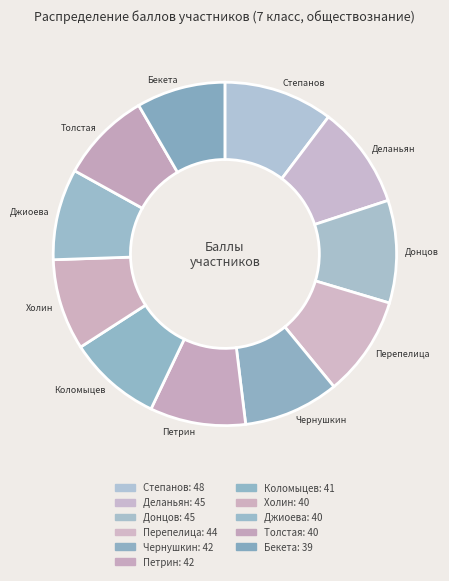

To the nearest percent, what percentage of the pie is Бекета?

8%